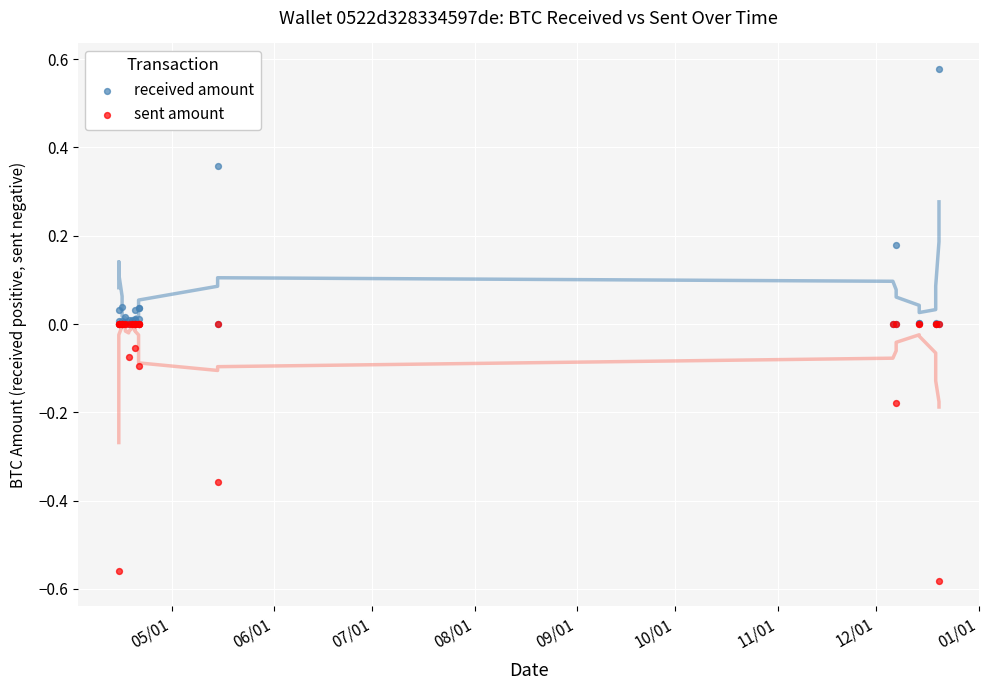

Which series contains the highest Y value?

received amount